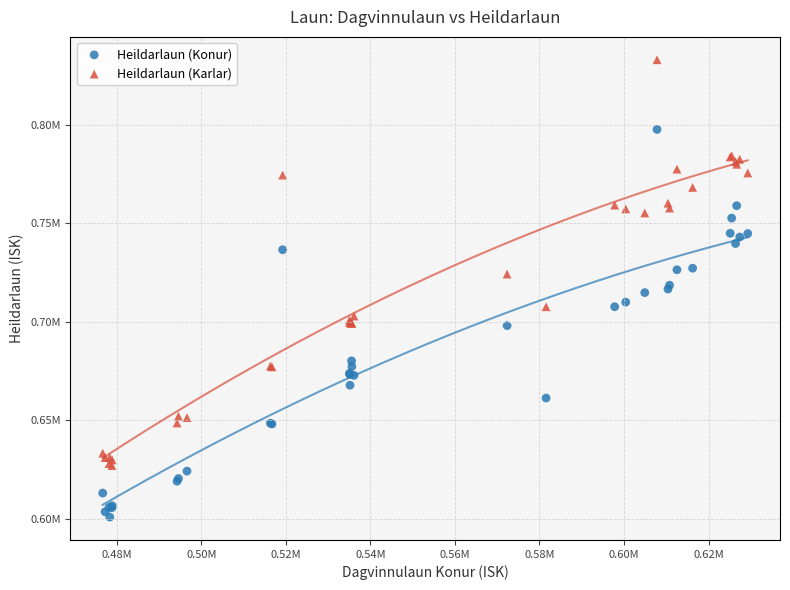

What are all the series names shown in the legend?

Heildarlaun (Konur), Heildarlaun (Karlar)